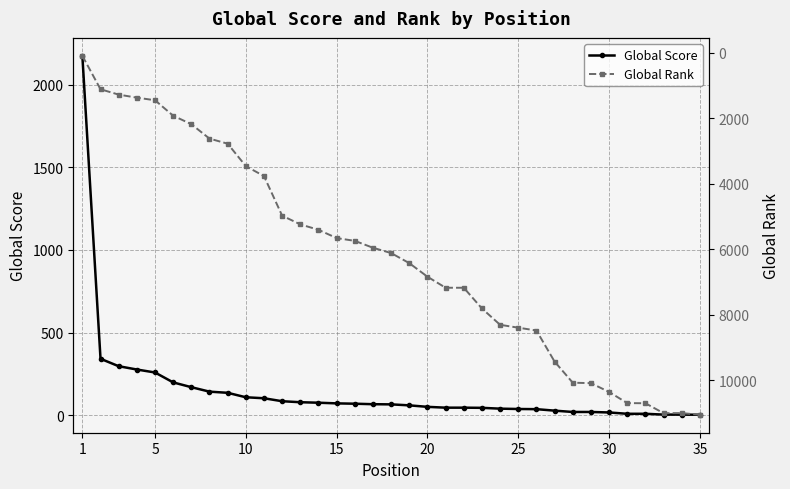

The value of Global Score at 1 is 2175. True or false?

True